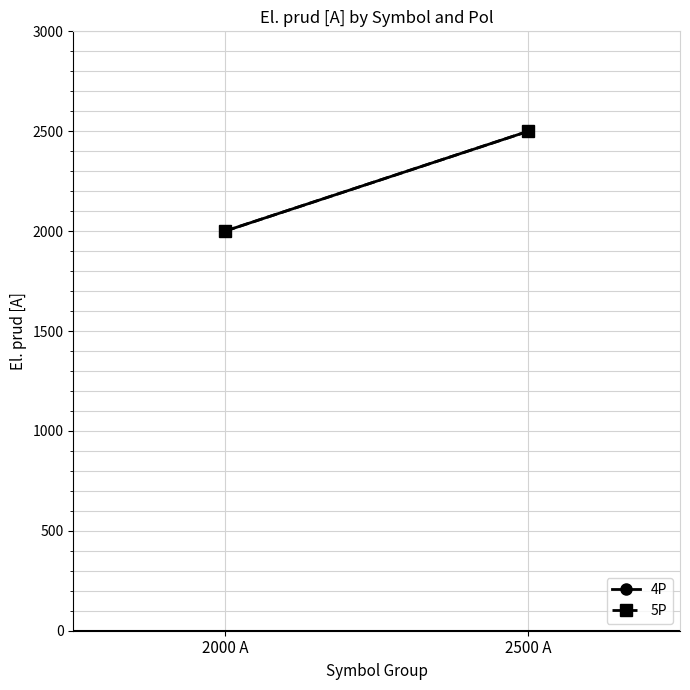

The value of 5P at 2500 A is 2500. True or false?

True